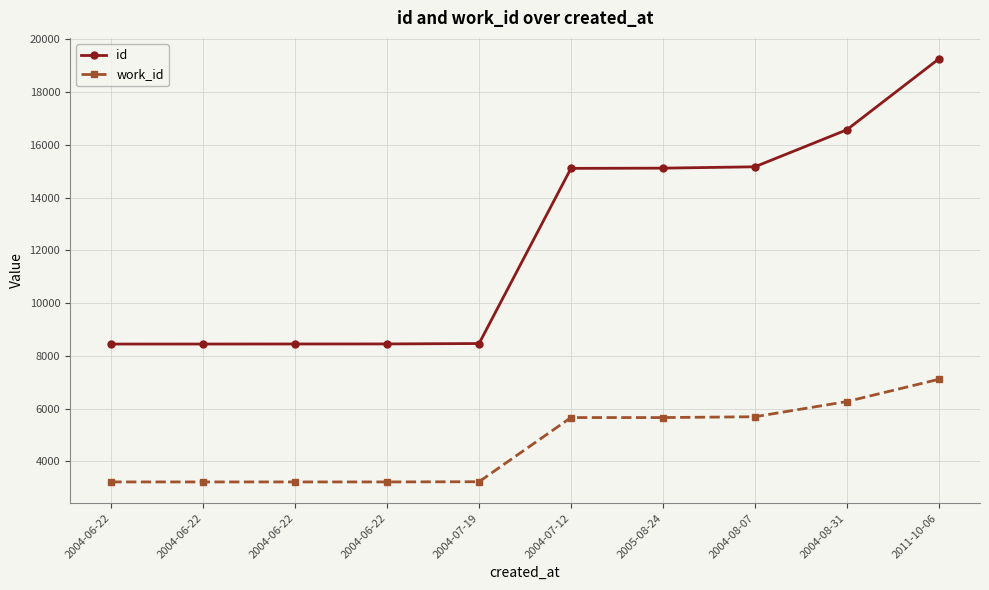

Rank the categories by work_id value from highest to lowest.

2011-10-06, 2004-08-31, 2004-08-07, 2004-07-12, 2005-08-24, 2004-07-19, 2004-06-22, 2004-06-22, 2004-06-22, 2004-06-22